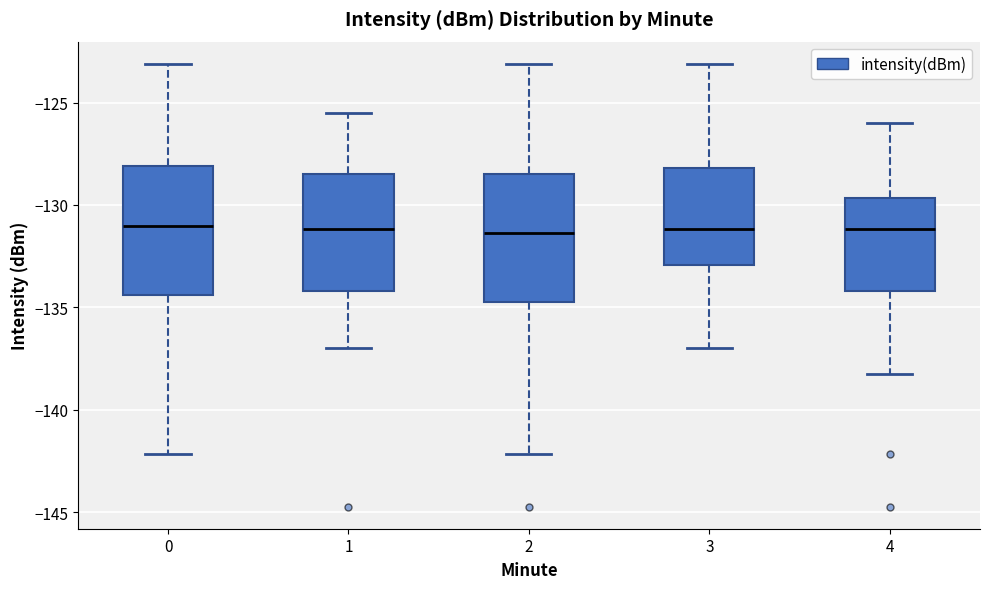

Reading left to right, read every box against the y-axis: the position of its median line, the range the box covers, and the ends of its whiskers. The values are not printed on the chart, so give them approximately, as read against the axis.

0: median -131.0, box -134.5 to -128.0, whiskers -142.0 to -123.0
1: median -131.0, box -134.0 to -128.5, whiskers -137.0 to -125.5
2: median -131.5, box -135.0 to -128.5, whiskers -142.0 to -123.0
3: median -131.0, box -133.0 to -128.0, whiskers -137.0 to -123.0
4: median -131.0, box -134.0 to -129.5, whiskers -138.0 to -126.0